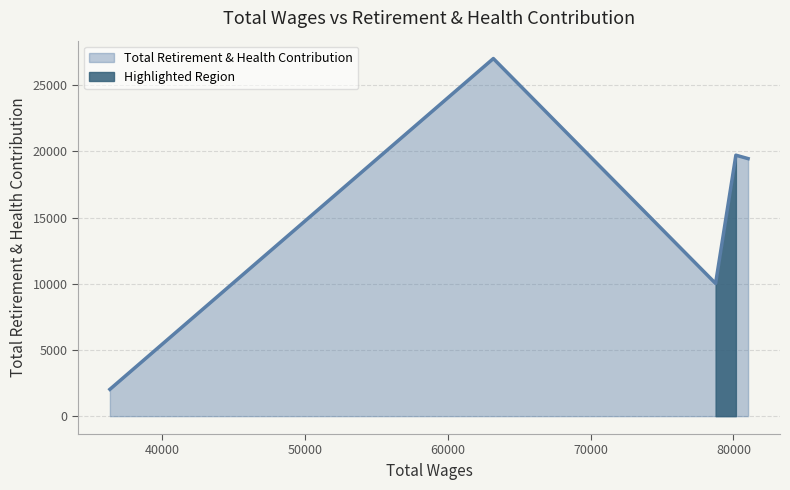

Count the number of data series in this chart.

1